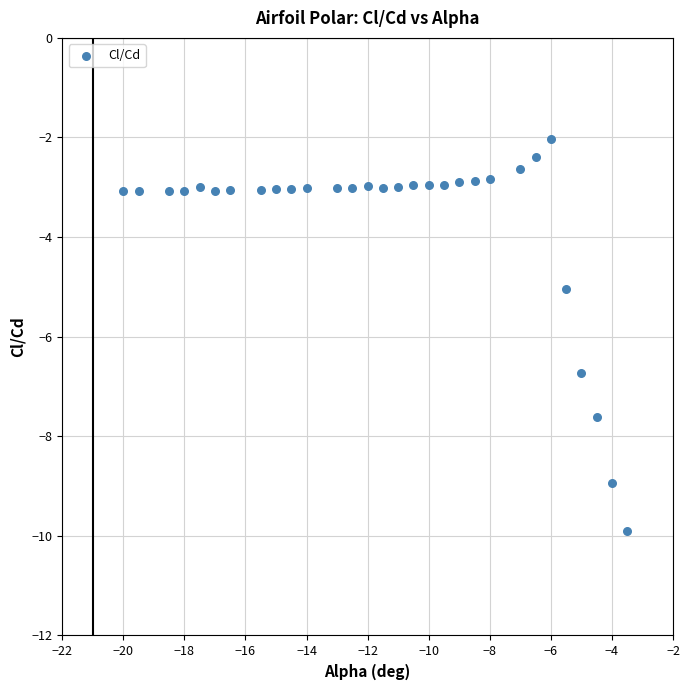

What is the range of Y values (max minus min)?

7.9